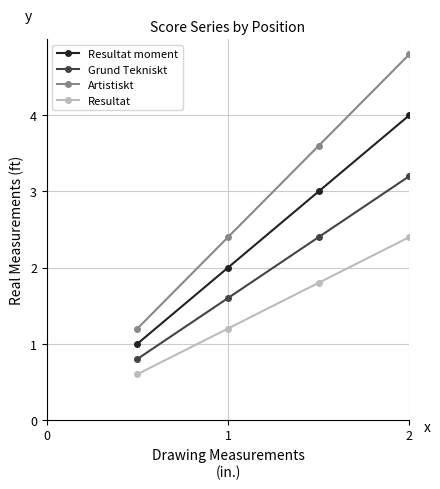

Which series has the largest total across all categories?

Artistiskt